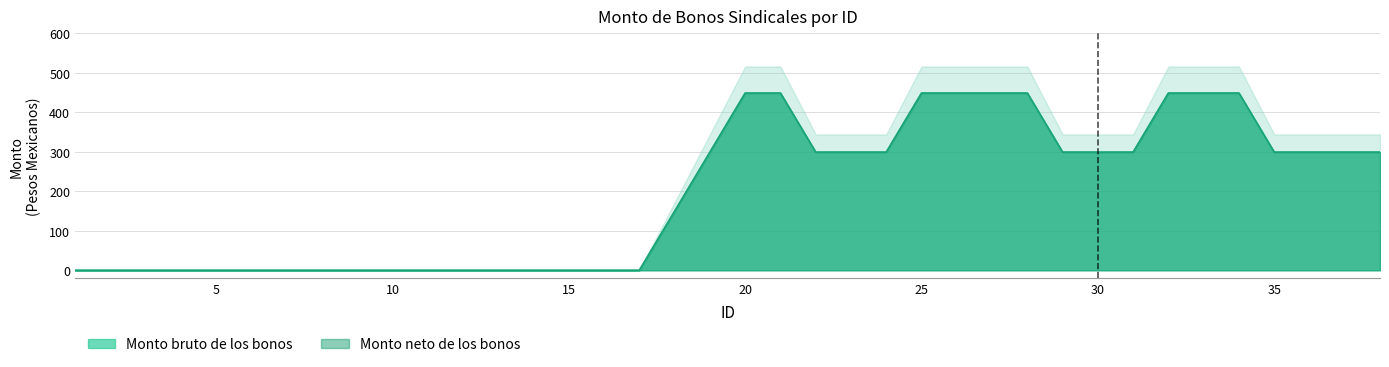

Count the number of categories in the chart.

38